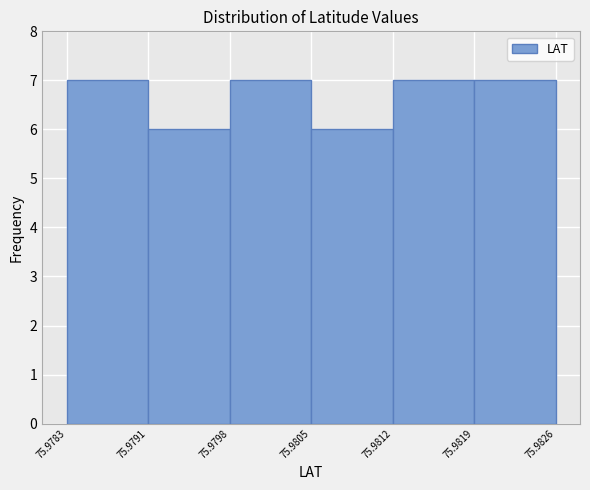

What is the height of the bar covering 75.9798 to 75.9805 on the x-axis? The values are not printed on the chart, so give them approximately, as read against the axis.

7